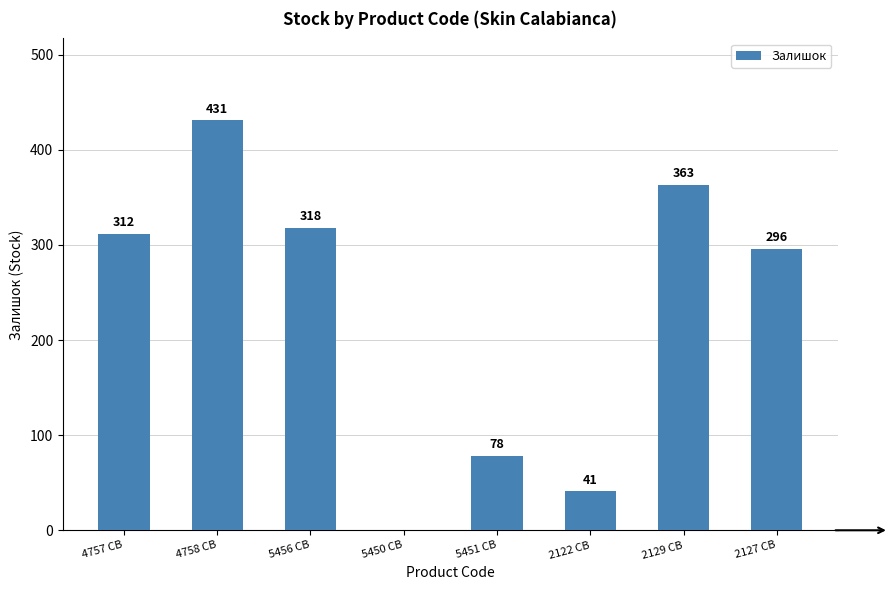

What is the sum of the values at 2127 CB and 5450 CB?

296